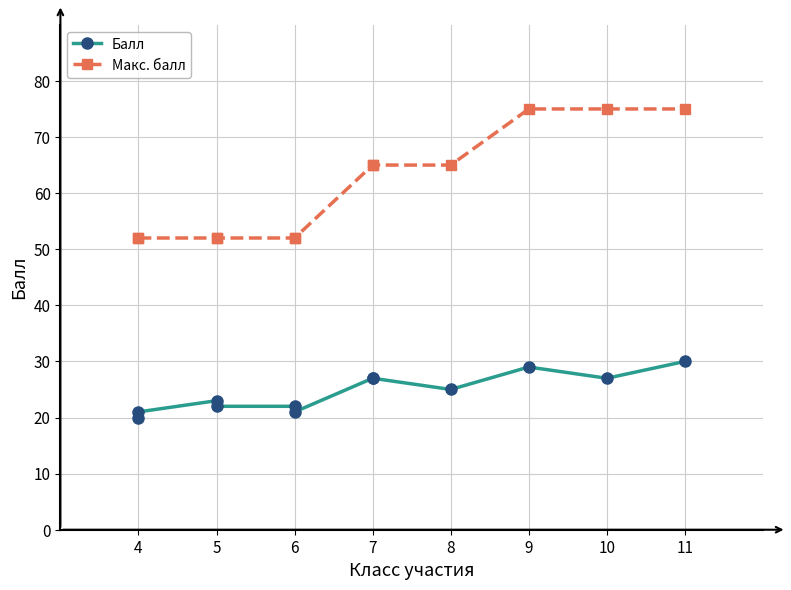

What is the sum of all Балл values?

294